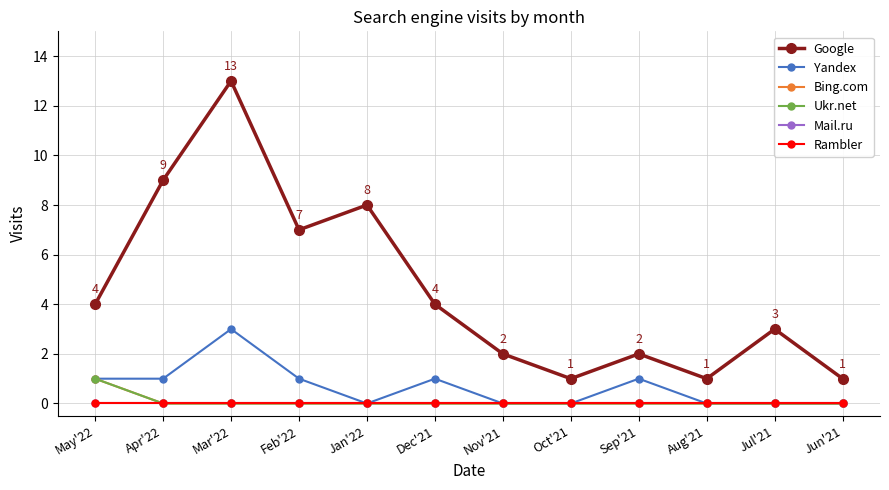

Does the chart have visible grid lines?

Yes